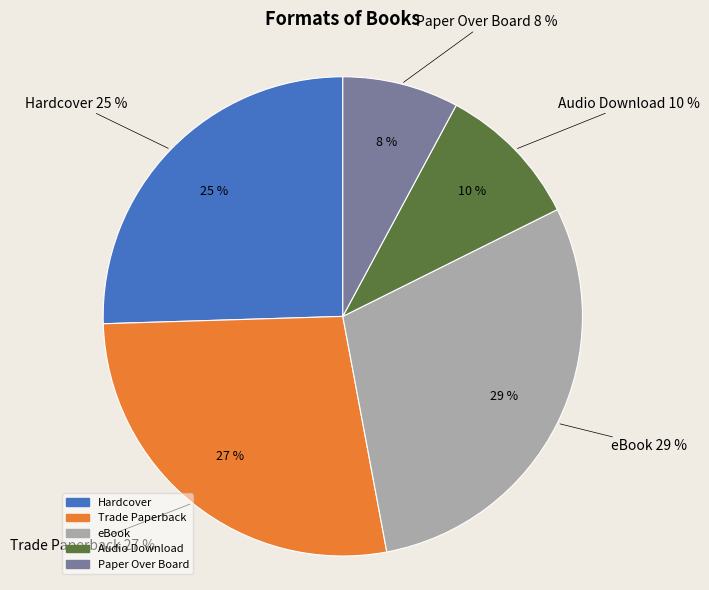

Count the number of slices in the pie.

5